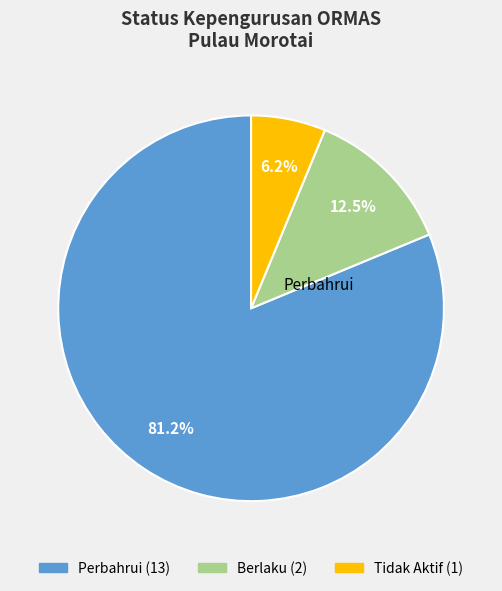

Is there a majority slice in this chart?

Yes